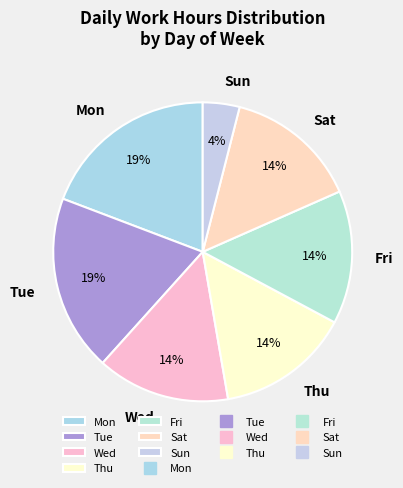

Is Sun the majority of the pie?

No